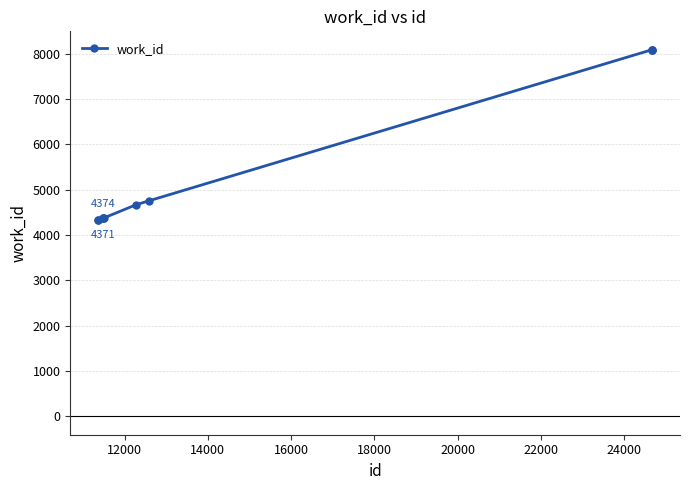

What is the difference between the maximum and minimum values?

3747